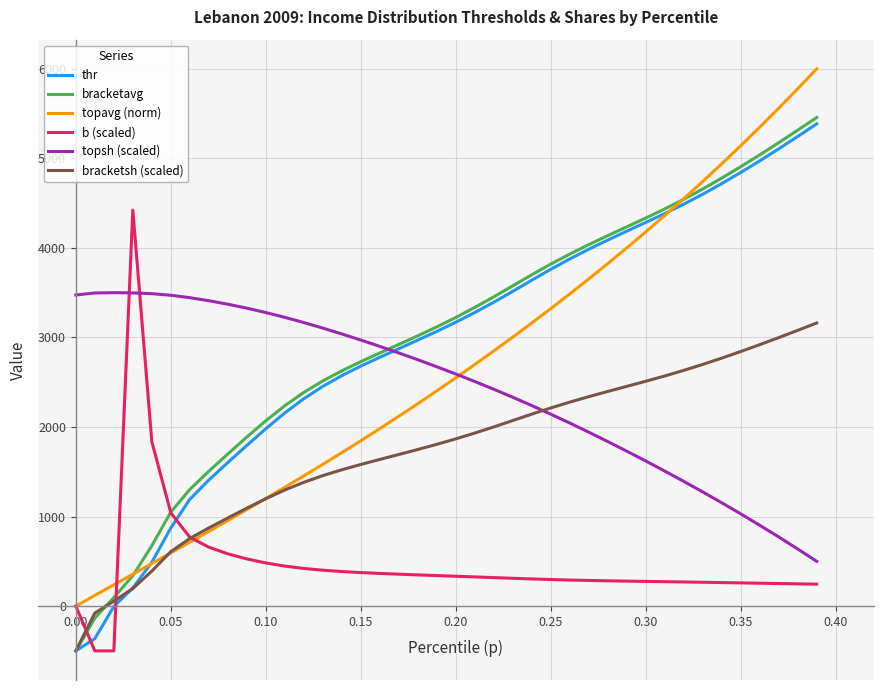

What is the smallest value displayed?

-500.0